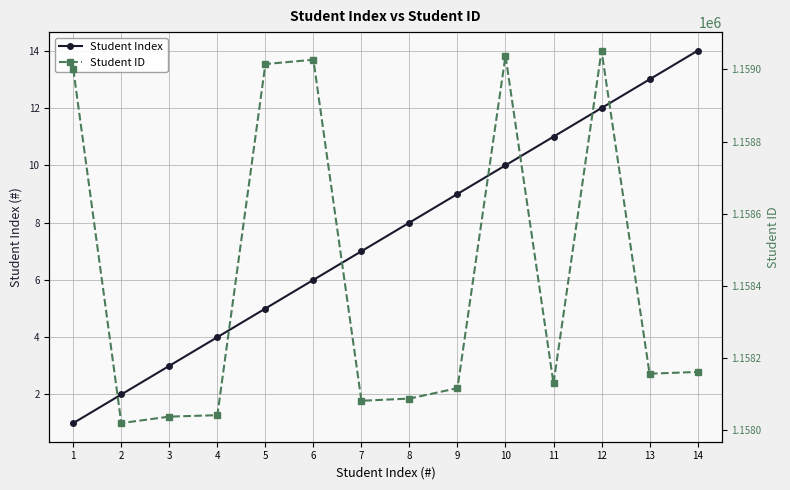

True or false: Student Index has more than 1 points higher than both neighbors.

False